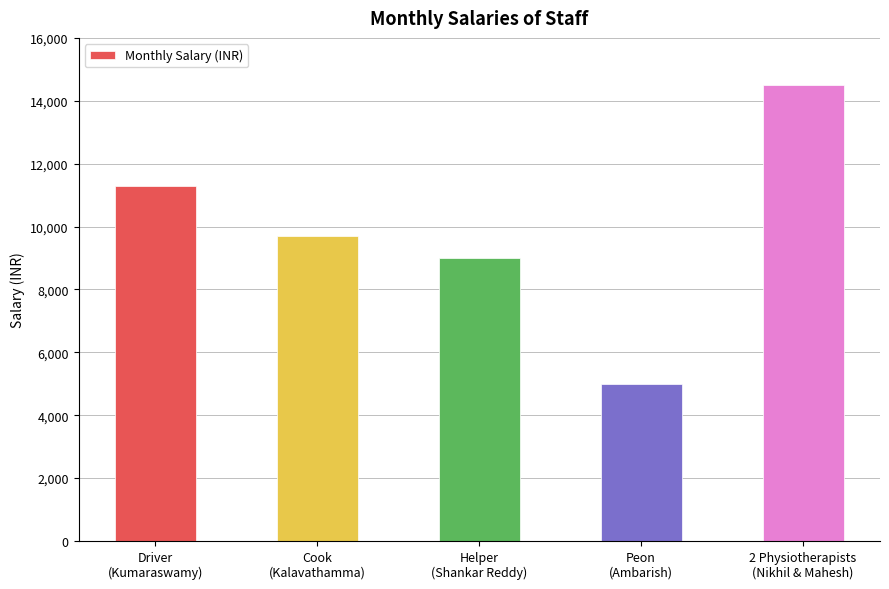

What is the greatest value displayed?

14500